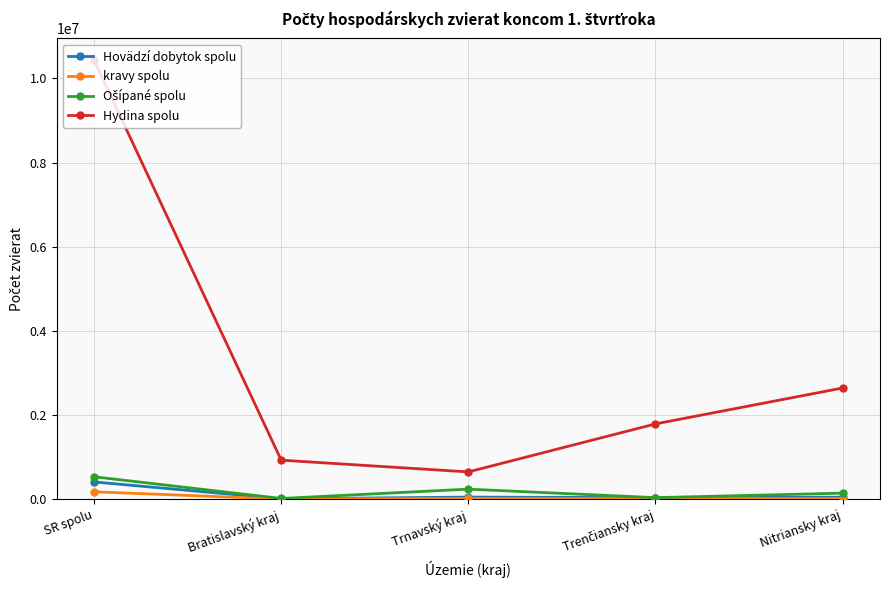

What is the lowest value of the kravy spolu series?

6070